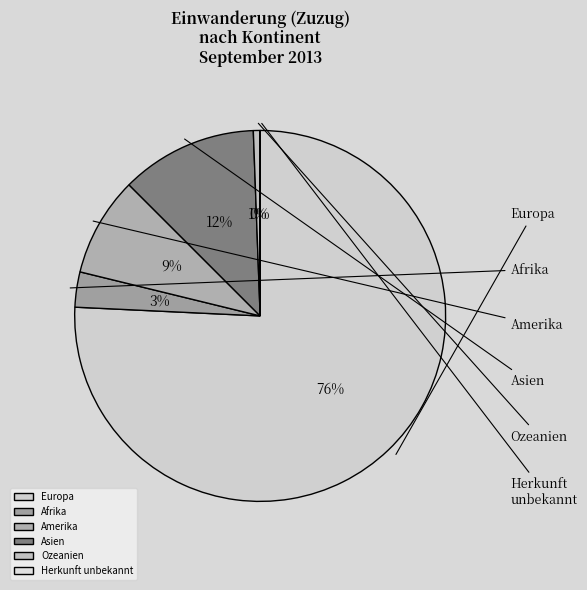

What percentage do Afrika and Herkunft unbekannt together represent?

3.1%